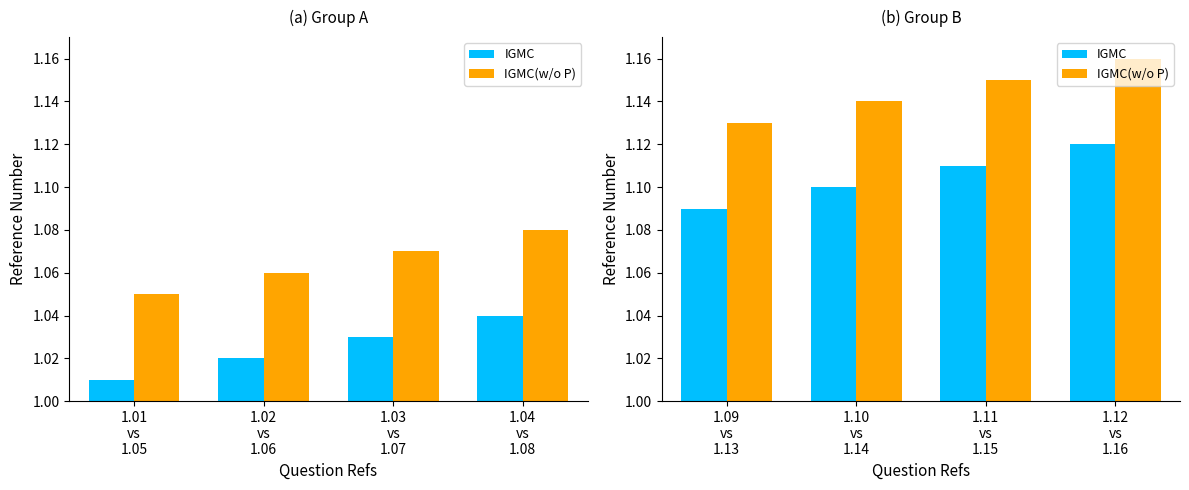

The value of IGMC(w/o P) at 1.10 vs 1.14 is 1.9. True or false?

False